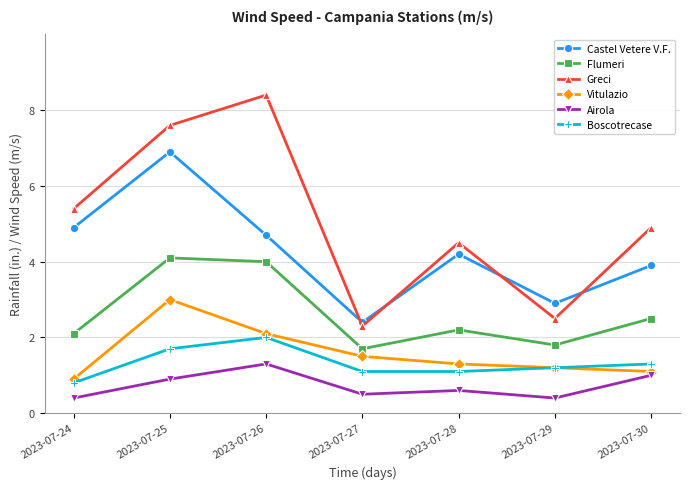

What is the difference between the Flumeri values at 2023-07-30 and 2023-07-28?

0.3